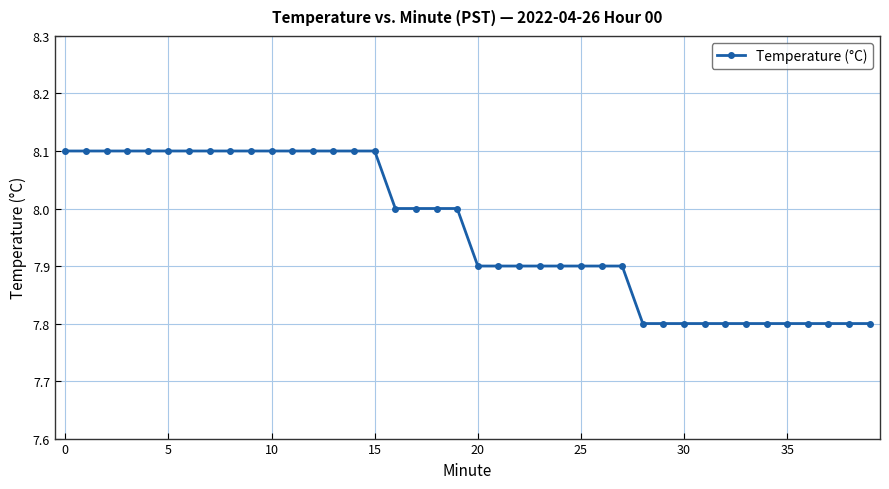

What is the difference between the maximum and minimum values?

0.3